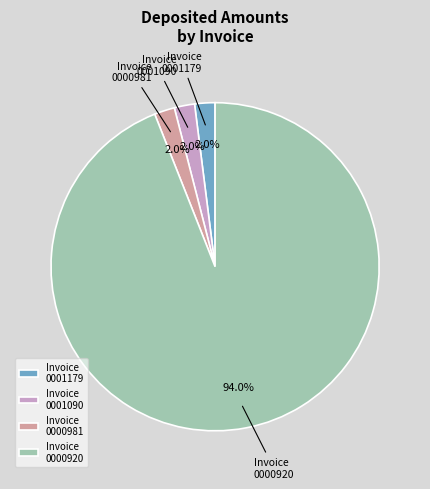

Which slice is the largest?

Invoice 0000920